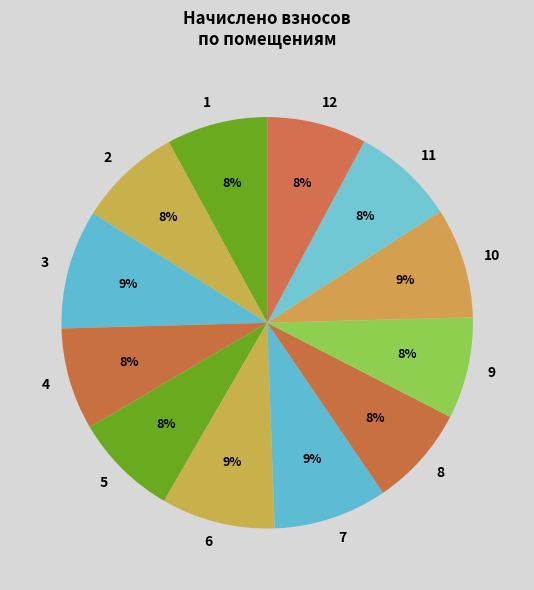

Is it true that 9 is 8% of the pie?

True